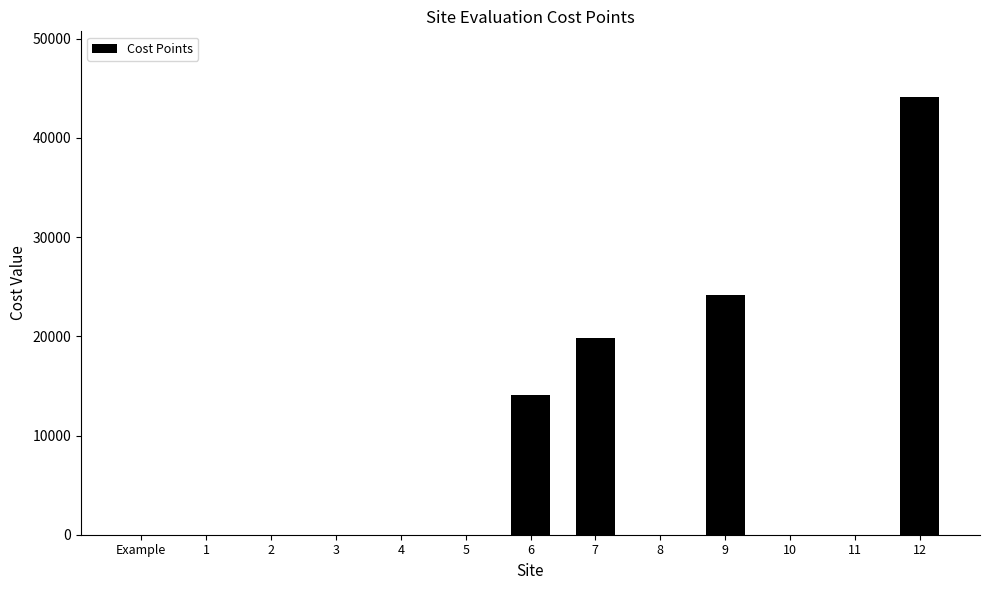

Reading right to left, list all the values displayed in this chart.

44125	0	0	24125	0	19875	14125	0	0	0	0	0	0